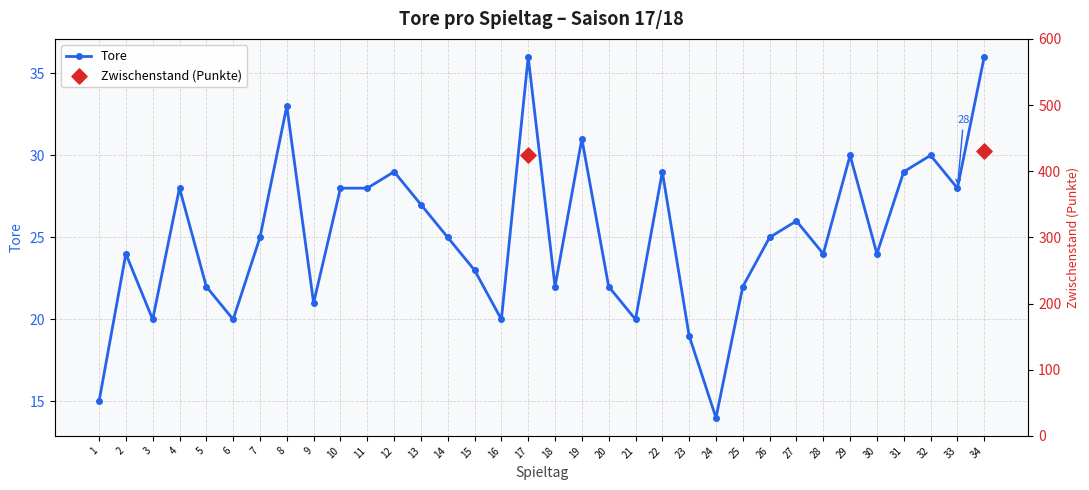

What is the ratio of the value at 15 to the value at 8?

0.7